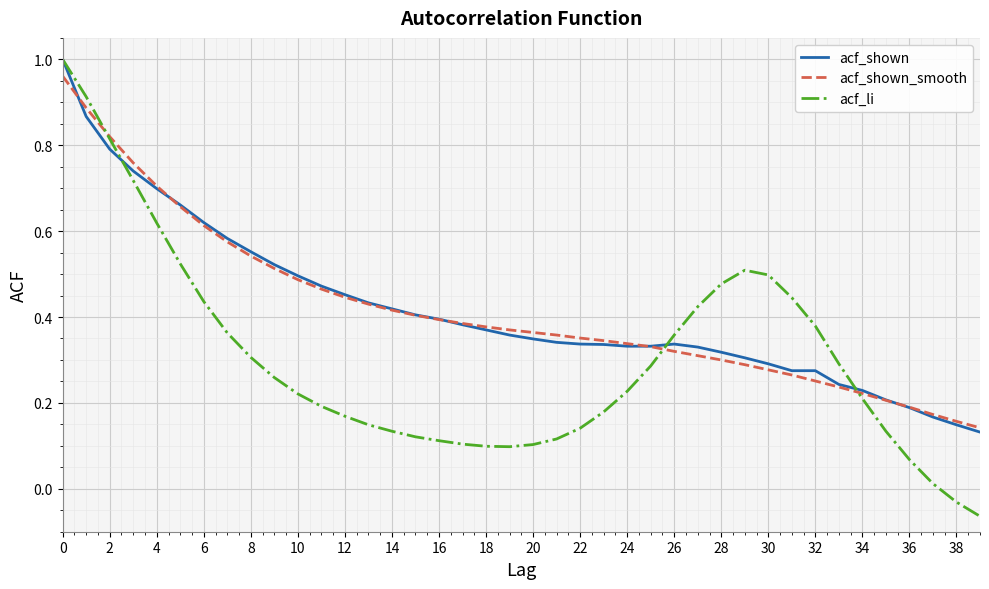

True or false: acf_shown and acf_shown_smooth cross at least once.

True